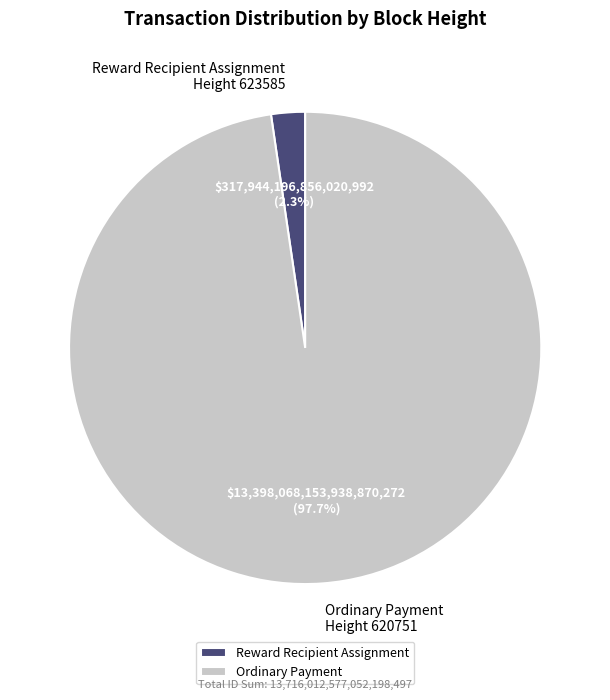

Combined, what portion of the pie is Ordinary Payment and Reward Recipient Assignment?

100.0%